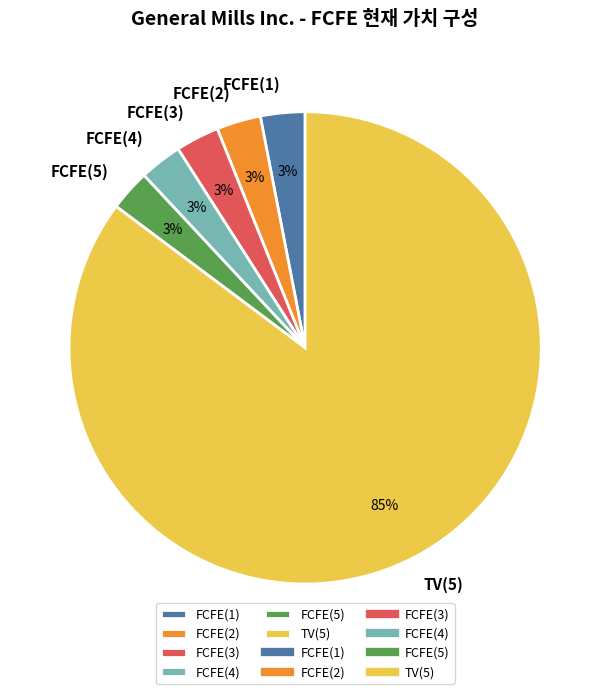

Does FCFE(5) account for over 50% of the chart?

No